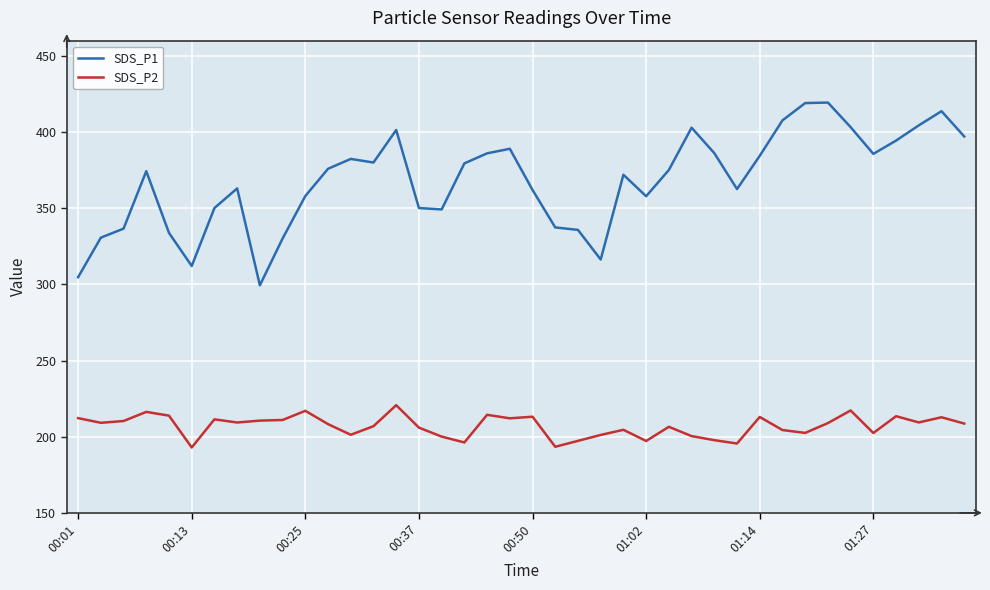

What is the difference between the maximum and minimum values in the SDS_P2 series?

27.8